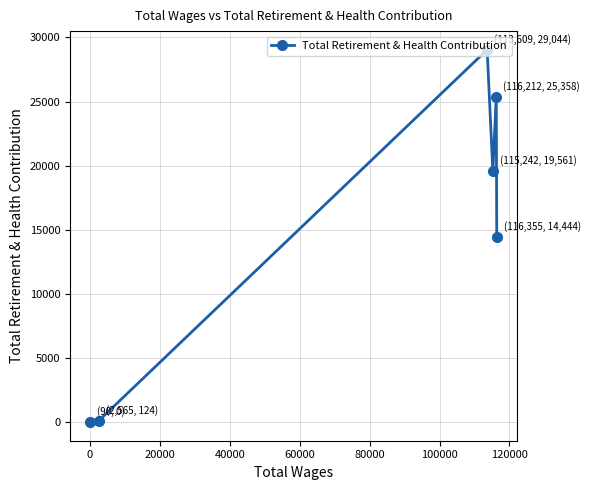

What is the sum of all values?

88531